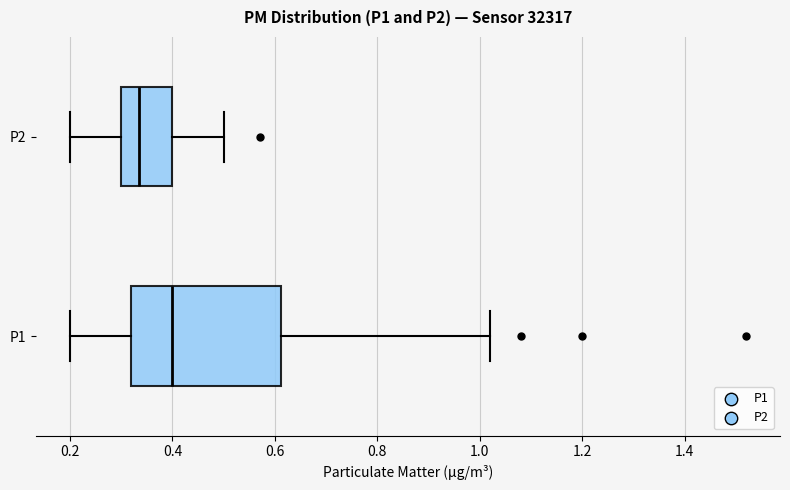

Reading bottom to top, transcribe this box plot: for each box, give where its median line is, the range the box spans, and where its two whiskers end, as read against the x-axis. The values are not printed on the chart, so give them approximately, as read against the axis.

P1: median 0.40, box 0.32 to 0.62, whiskers 0.20 to 1.02
P2: median 0.34, box 0.30 to 0.40, whiskers 0.20 to 0.50